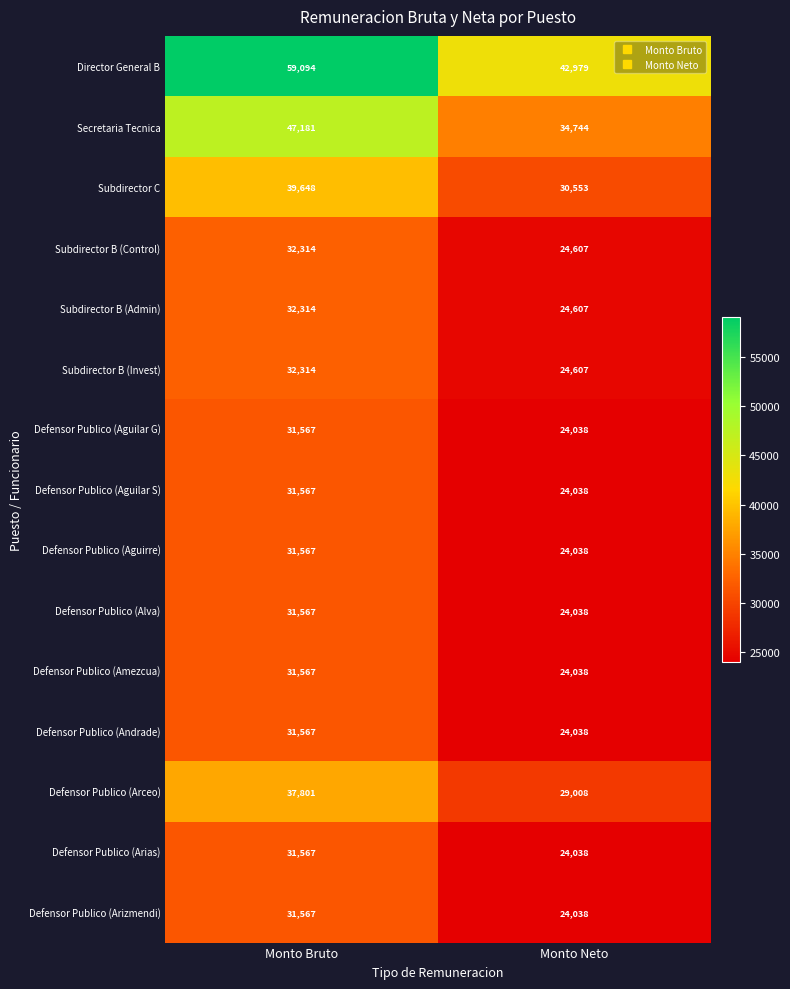

Is it true that Defensor Publico (Aguilar S) equals 11446 at Monto Neto?

False